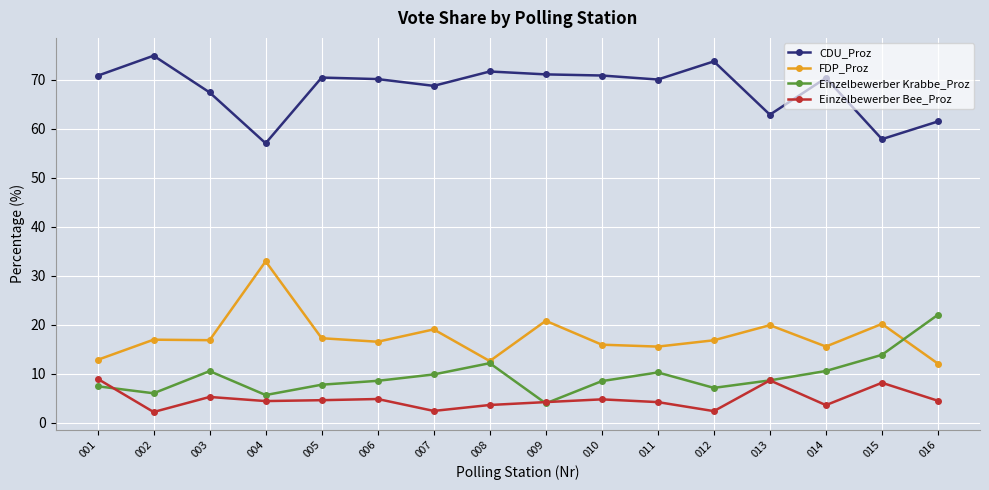

What is the highest value of the Einzelbewerber Bee_Proz series?

9.0